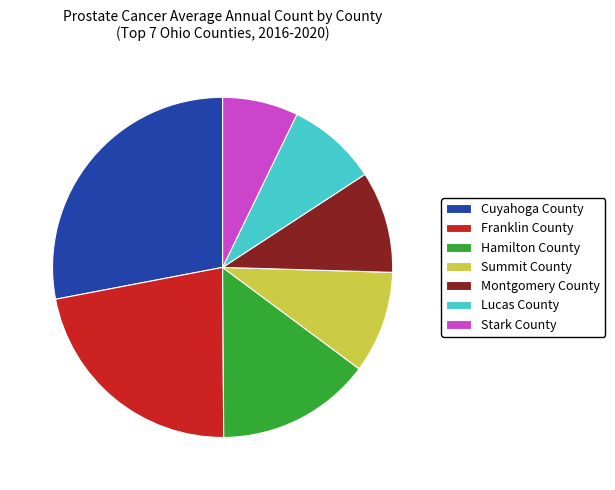

Which slice is the largest?

Cuyahoga County